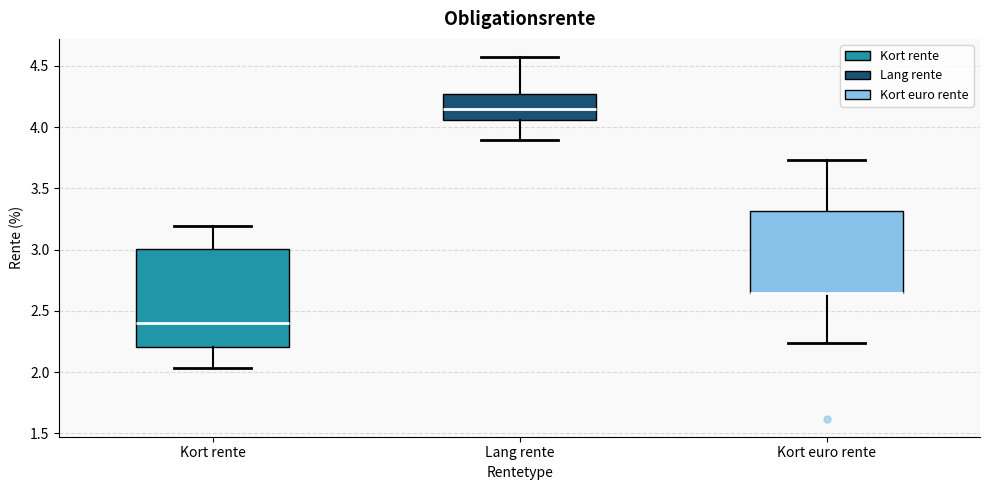

Which box is the tallest, from its lower edge to its upper edge?

Kort rente